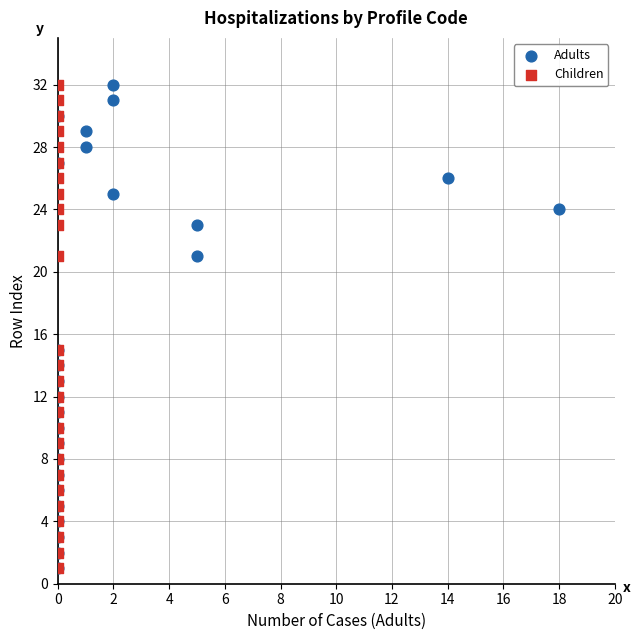

What are all the series names shown in the legend?

Adults, Children